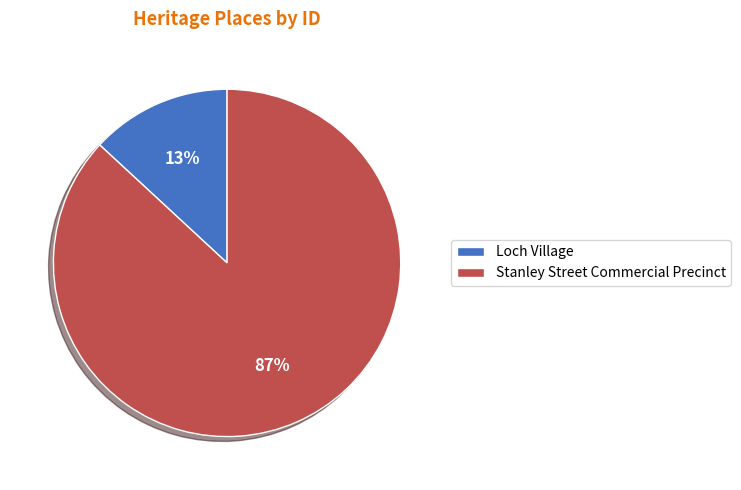

Is Stanley Street Commercial Precinct the majority of the pie?

Yes